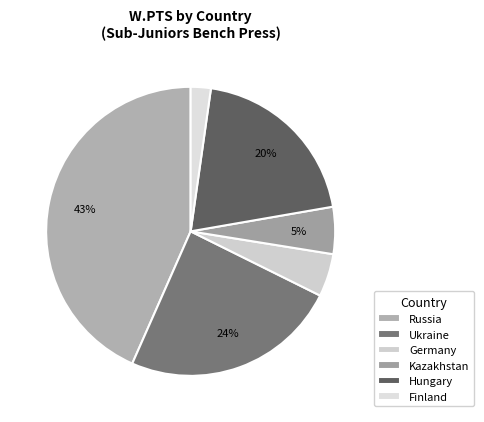

Which category has the biggest portion of the pie?

Russia